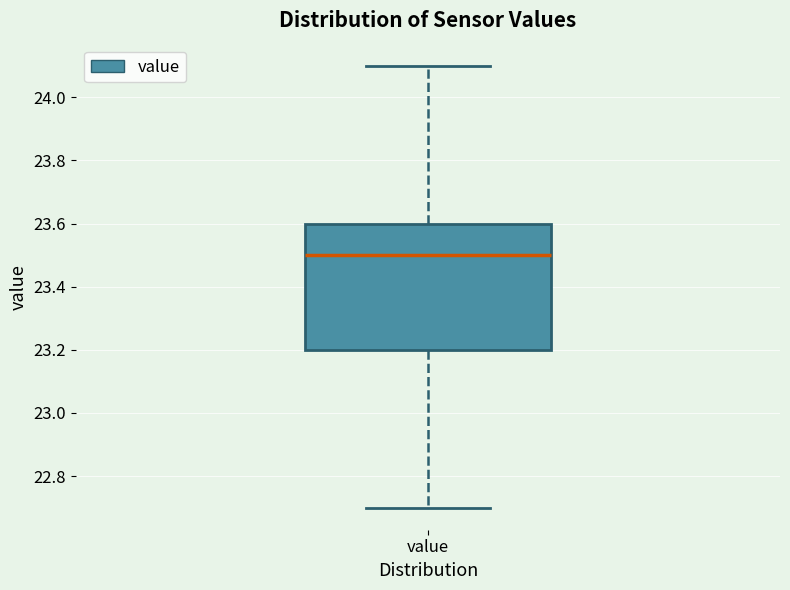

Transcribe this box plot: give where the median line is, the range the box spans, and where the two whiskers end, as read against the y-axis. The values are not printed on the chart, so give them approximately, as read against the axis.

median 23.5, box 23.2 to 23.6, whiskers 22.7 to 24.1